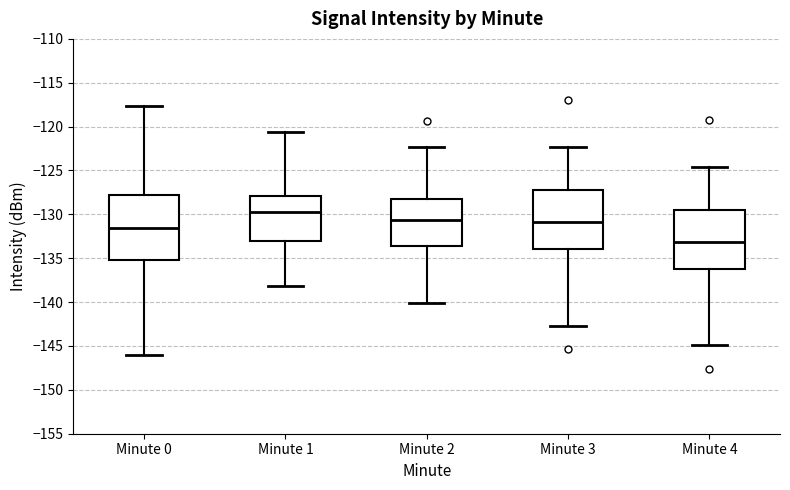

Comparing the boxes themselves (not the whiskers), which one is the tallest?

Minute 0